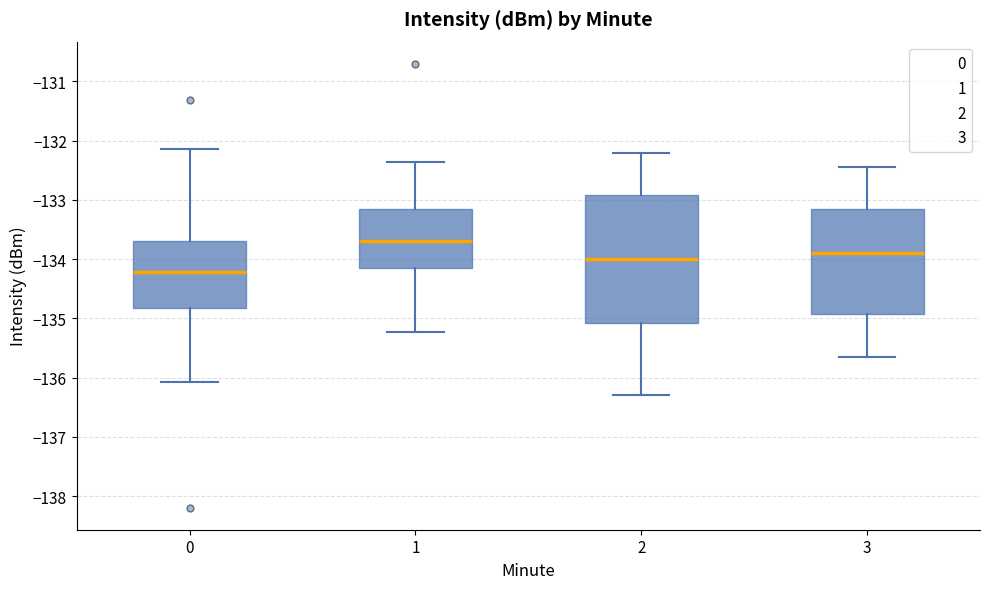

Where does the upper whisker of the box at x = 3 end on the y-axis? The values are not printed on the chart, so give them approximately, as read against the axis.

-132.4